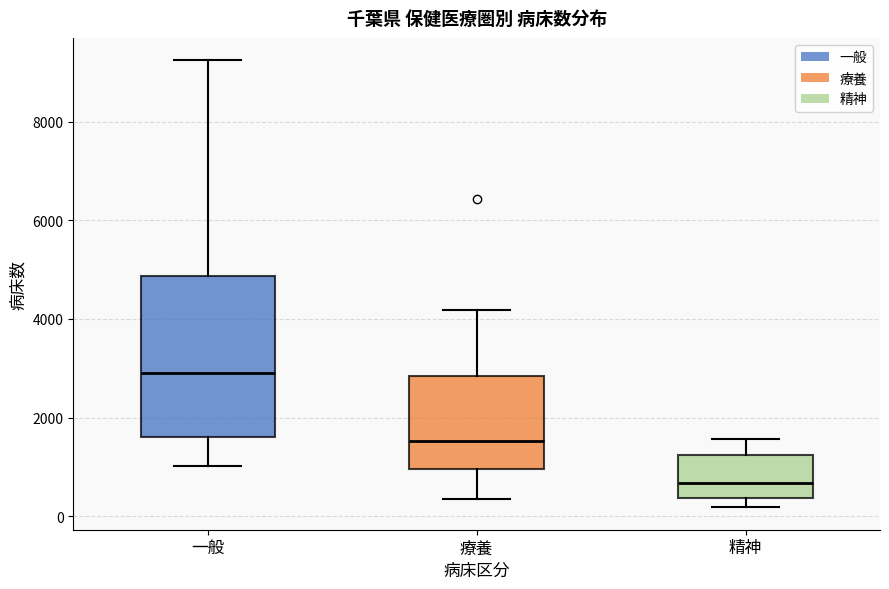

Where does the lower whisker of the box for 療養 end on the y-axis? The values are not printed on the chart, so give them approximately, as read against the axis.

400